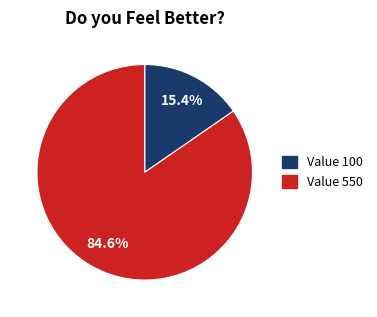

Which has a higher value, Value 550 or Value 100?

Value 550